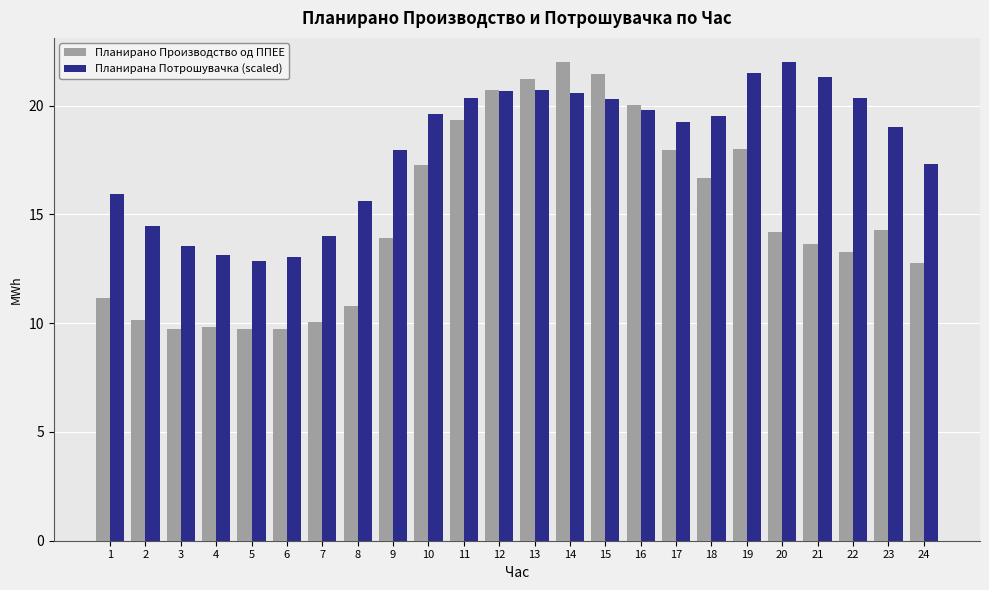

What are all the series names shown in the legend?

Планирано Производство од ППЕЕ, Планирана Потрошувачка (scaled)